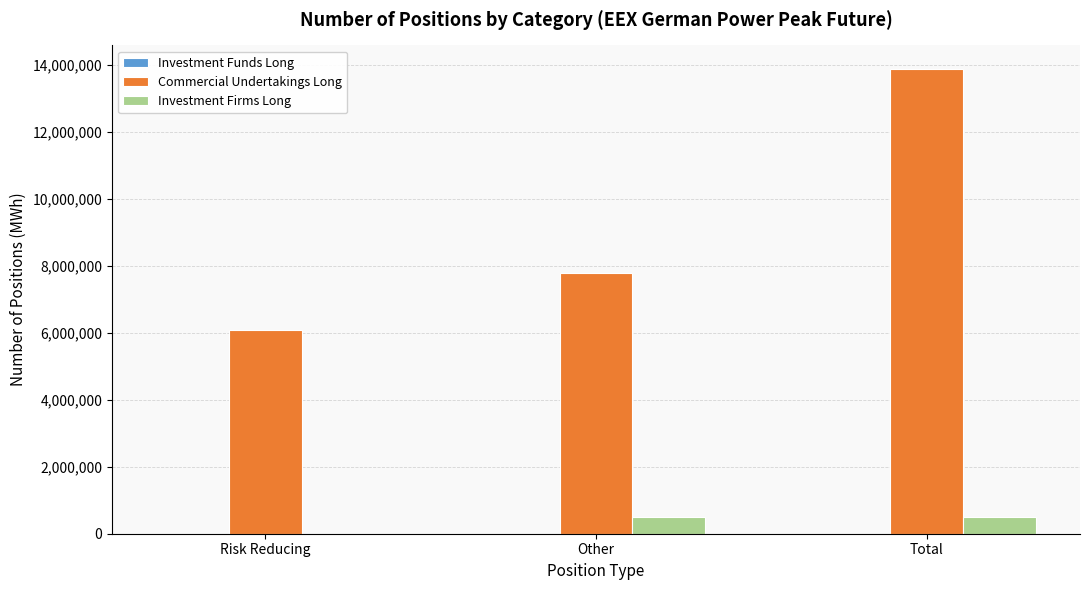

The value of Commercial Undertakings Long at Total is 4058095. True or false?

False